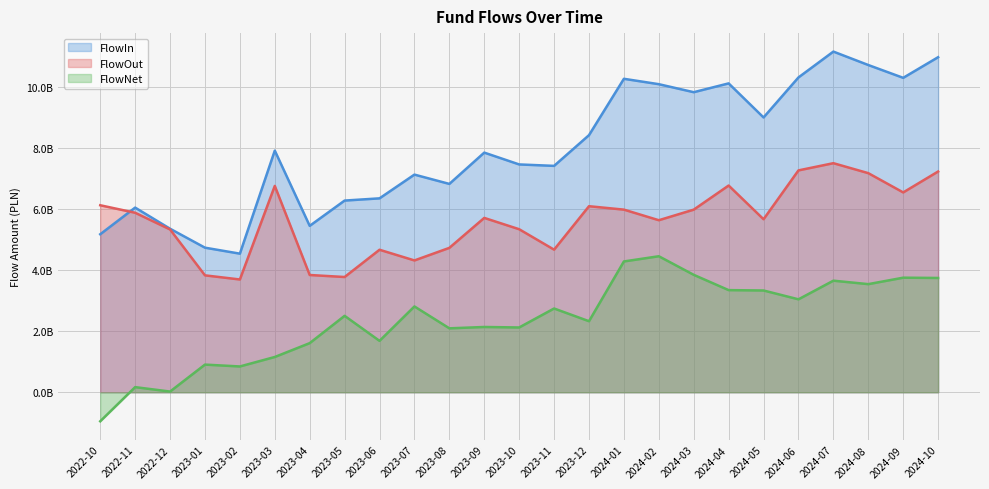

Rank the series at 2023-02 from highest to lowest value.

FlowIn, FlowOut, FlowNet